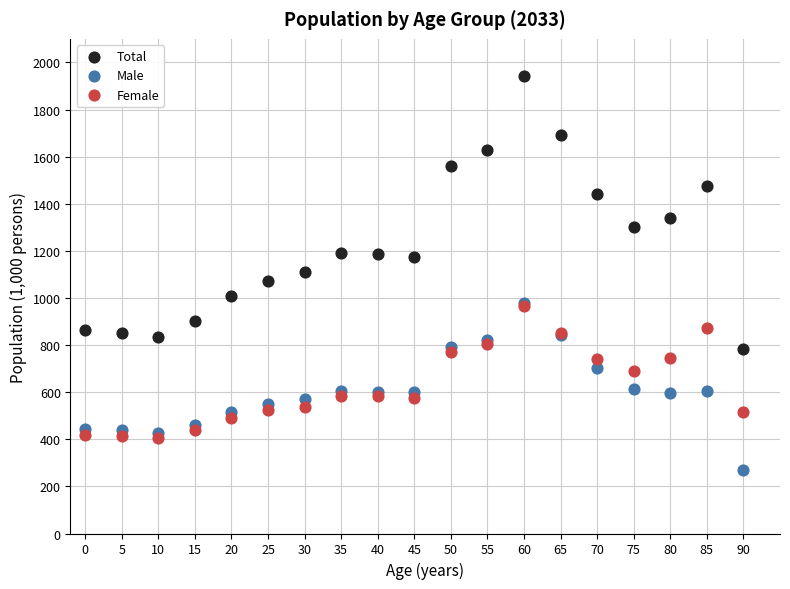

In the Total series, what Y value is closest to 1364?

1340.5